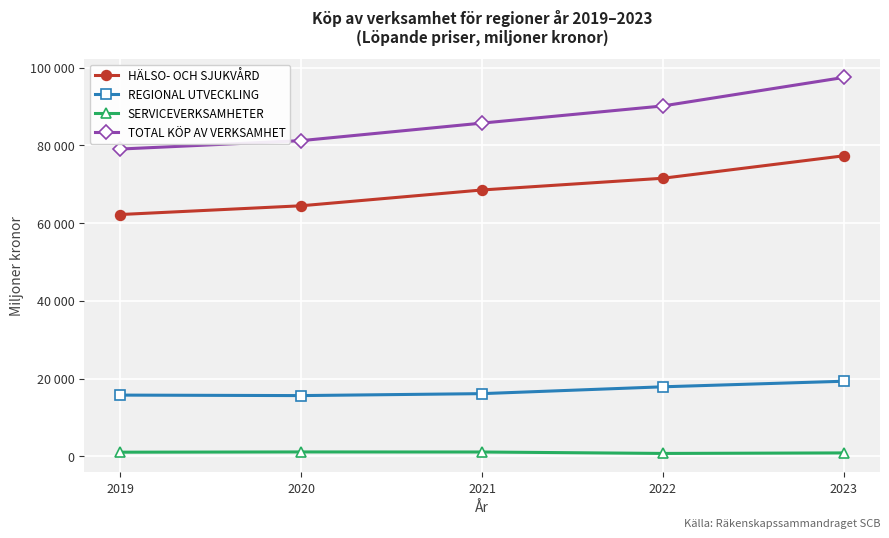

Between 2020 and 2023, which is larger?

2023